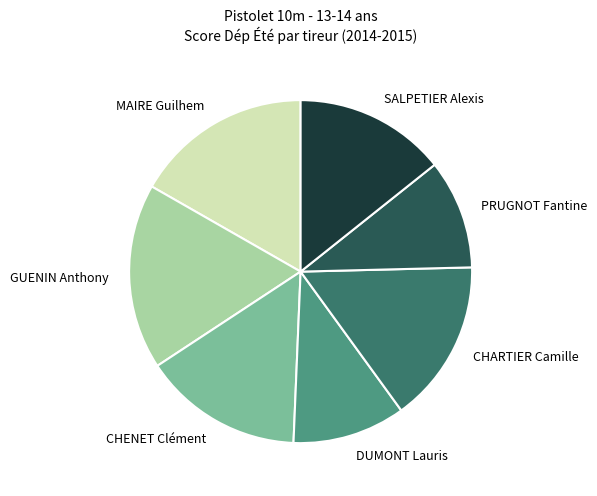

Which has a higher value, MAIRE Guilhem or DUMONT Lauris?

MAIRE Guilhem